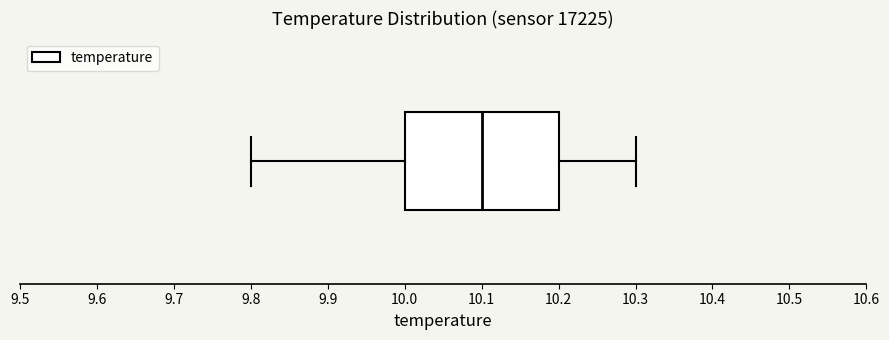

Transcribe this box plot: give where the median line is, the range the box spans, and where the two whiskers end, as read against the x-axis. The values are not printed on the chart, so give them approximately, as read against the axis.

median 10.1, box 10.0 to 10.2, whiskers 9.8 to 10.3